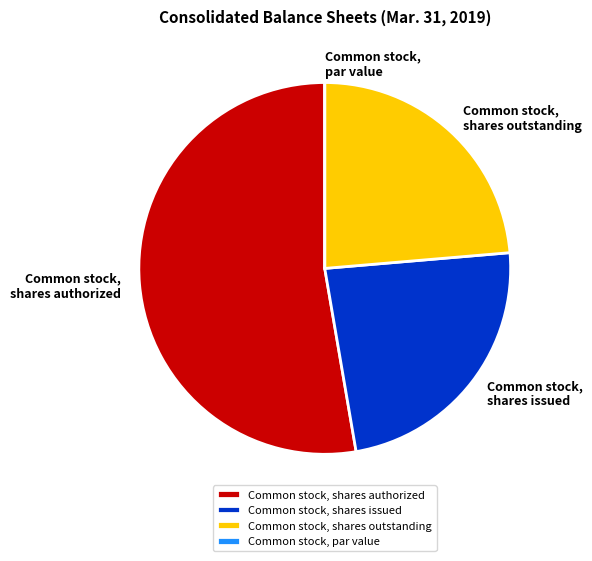

True or false: Common stock, shares authorized accounts for 45% of the total.

False